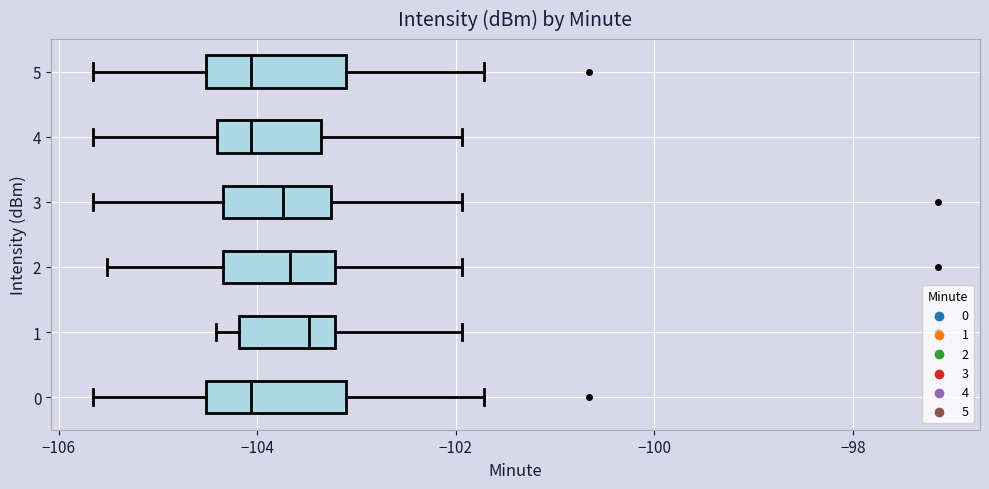

Reading bottom to top, read every box against the x-axis: the position of its median line, the range the box covers, and the ends of its whiskers. The values are not printed on the chart, so give them approximately, as read against the axis.

0: median -104.0, box -104.6 to -103.2, whiskers -105.6 to -101.8
1: median -103.4, box -104.2 to -103.2, whiskers -104.4 to -102.0
2: median -103.6, box -104.4 to -103.2, whiskers -105.6 to -102.0
3: median -103.8, box -104.4 to -103.2, whiskers -105.6 to -102.0
4: median -104.0, box -104.4 to -103.4, whiskers -105.6 to -102.0
5: median -104.0, box -104.6 to -103.2, whiskers -105.6 to -101.8